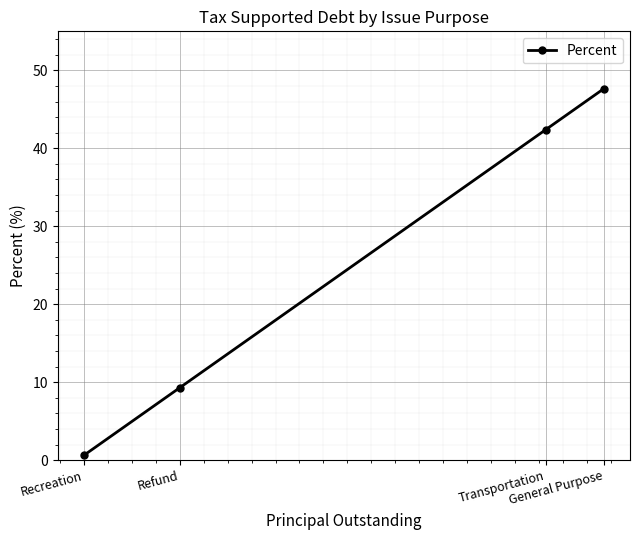

What is the ratio of the value at General Purpose to the value at Refund?

5.1